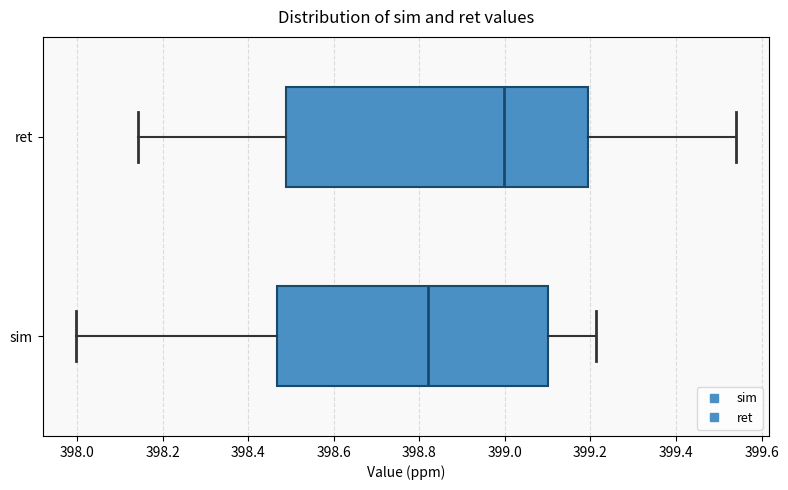

Reading bottom to top, read every box against the x-axis: the position of its median line, the range the box covers, and the ends of its whiskers. The values are not printed on the chart, so give them approximately, as read against the axis.

sim: median 398.82, box 398.46 to 399.10, whiskers 398.00 to 399.22
ret: median 399.00, box 398.48 to 399.20, whiskers 398.14 to 399.54